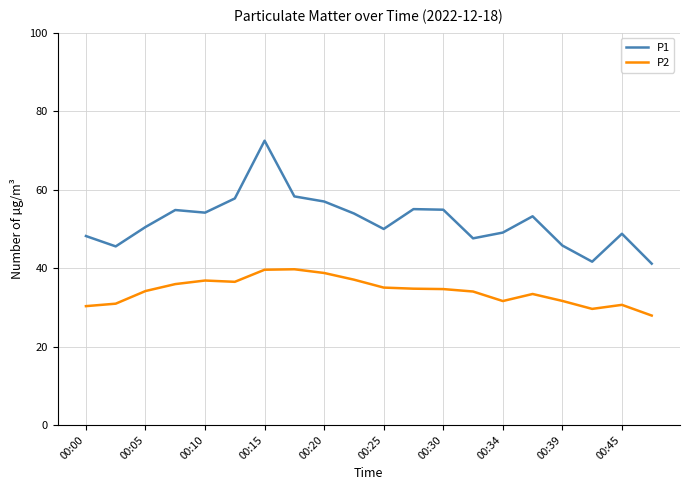

How many categories are shown in the chart?

20